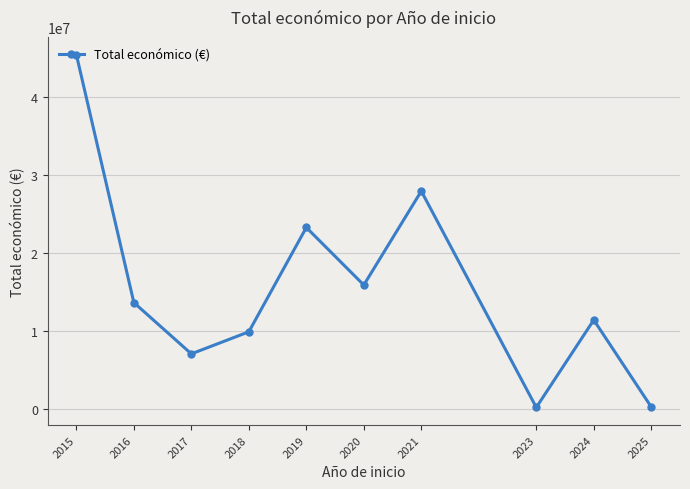

Where is the first local maximum?

2019